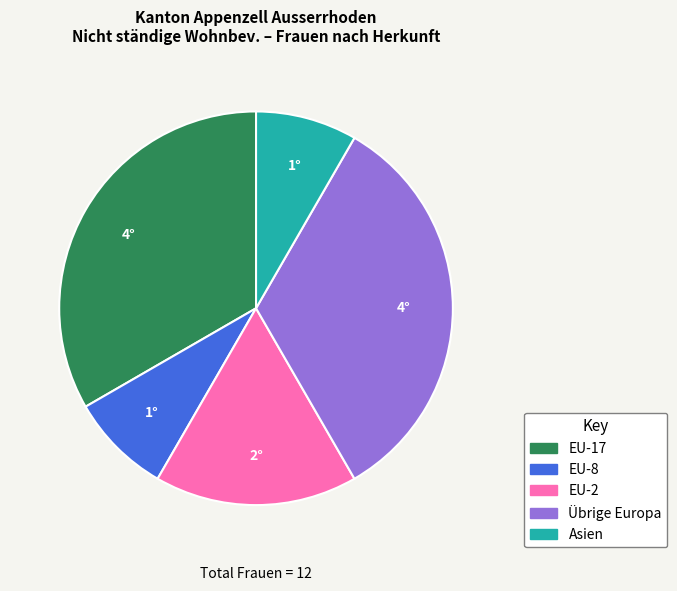

Is there a majority slice in this chart?

No